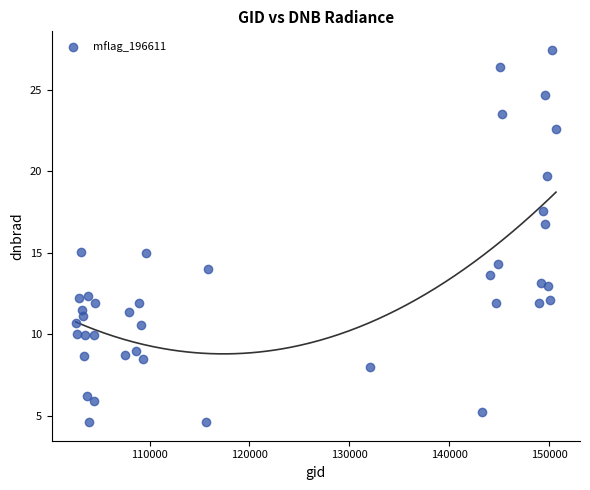

What is the range of Y values (max minus min)?

22.8